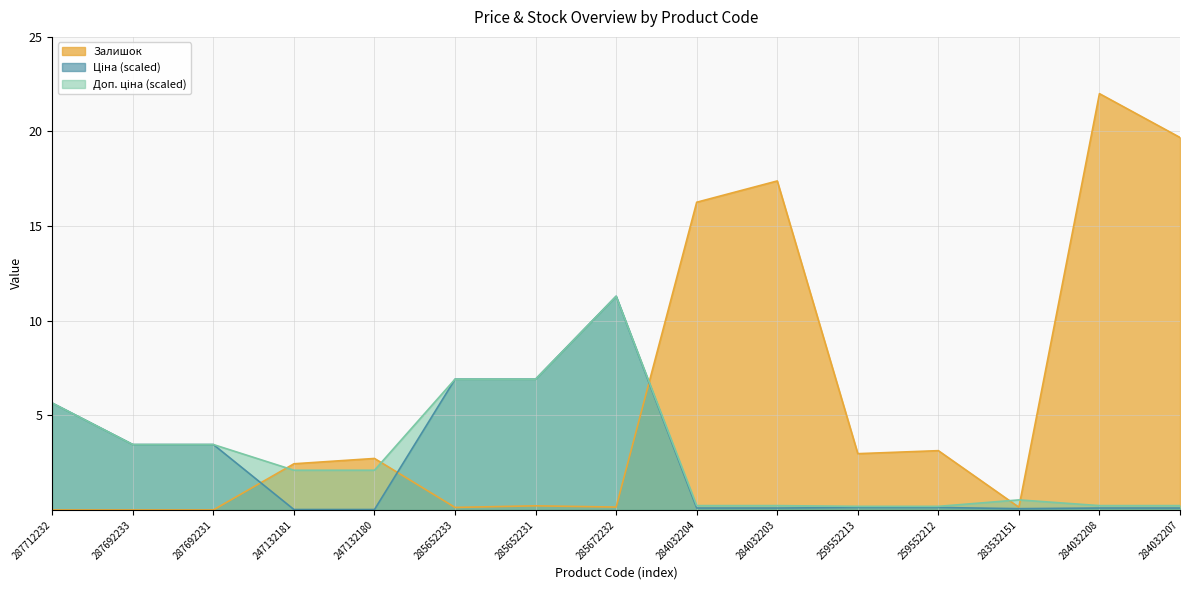

What is the total value across all series at 284032207?

20.0